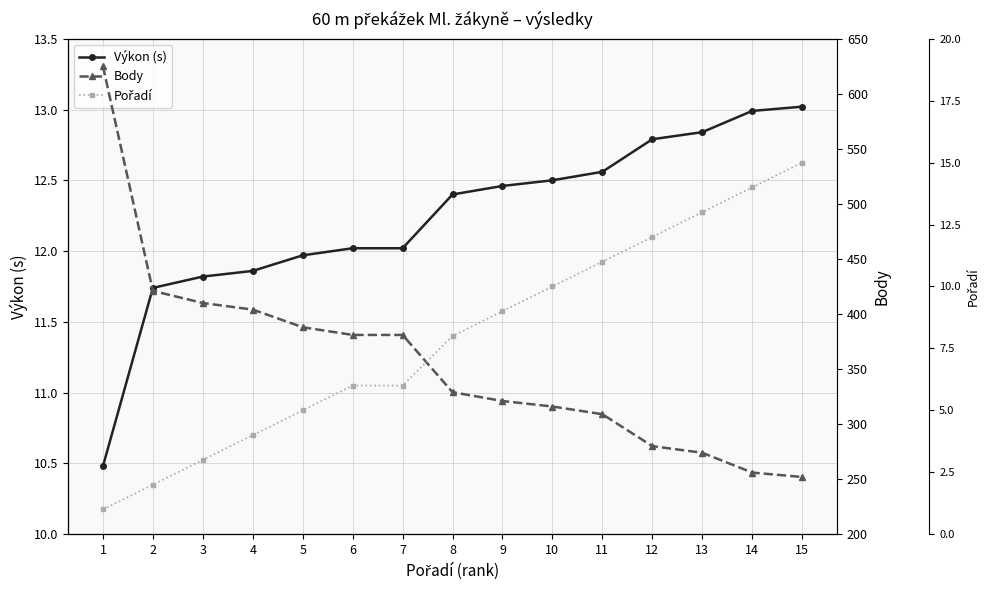

What is the maximum value for Body?

625.0